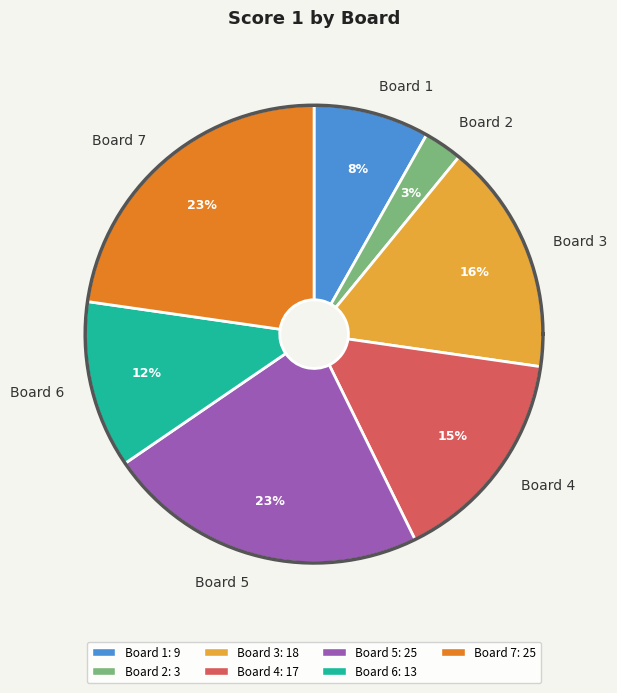

To the nearest percent, what percentage of the pie is Board 7?

23%